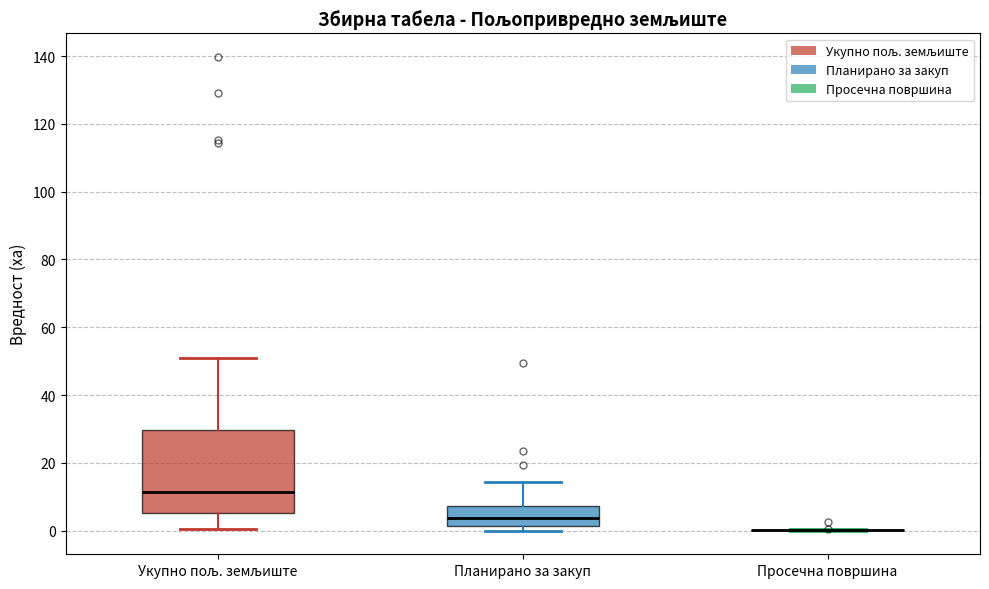

Which box is the tallest, from its lower edge to its upper edge?

Укупно пољ. земљиште